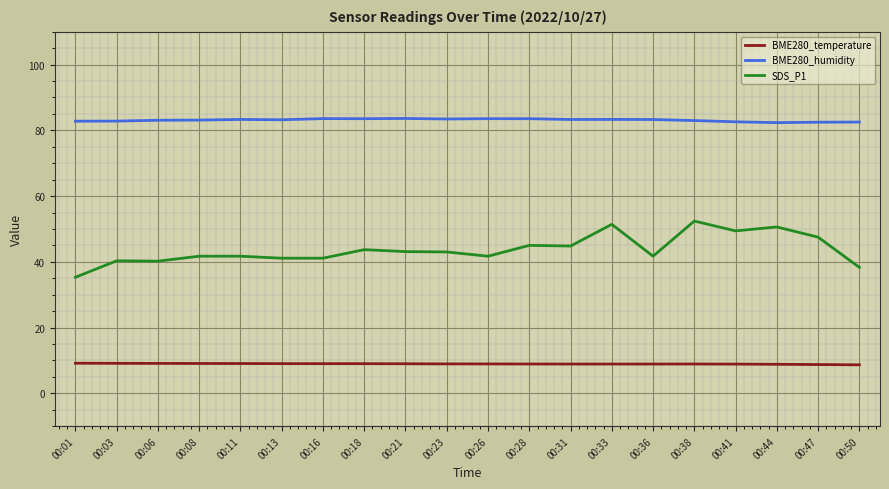

Count the number of data series in this chart.

3